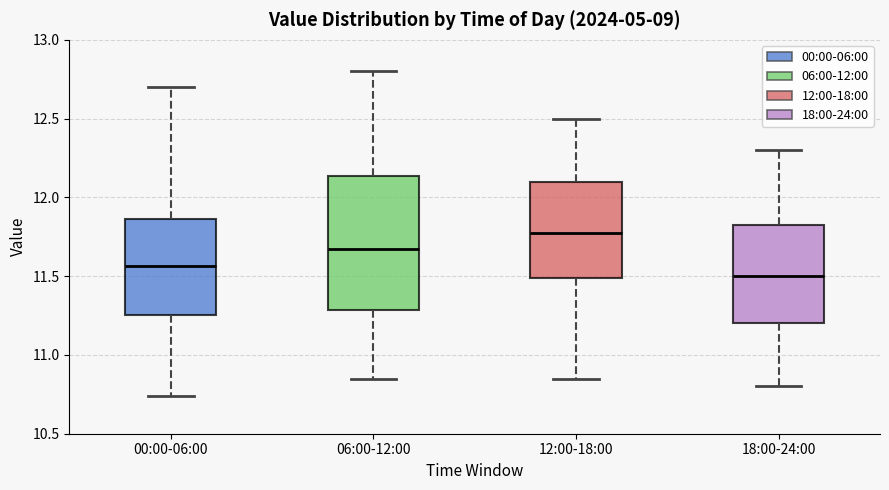

Which box's median line is the highest?

12:00-18:00